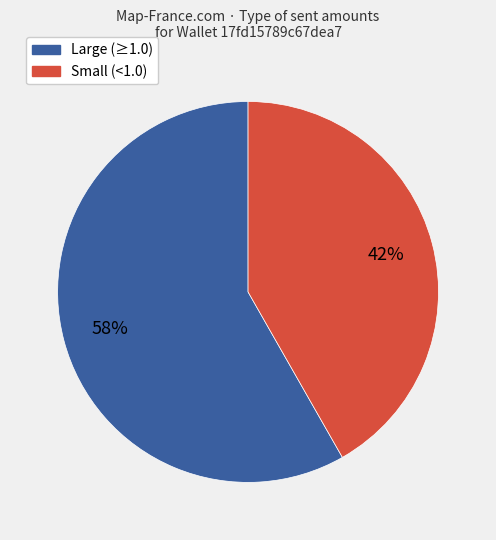

How many slices are in this pie chart?

2